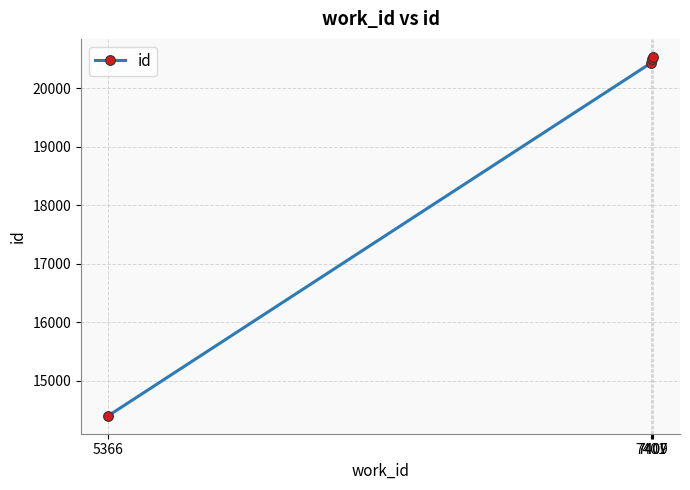

What is the greatest value displayed?

20539